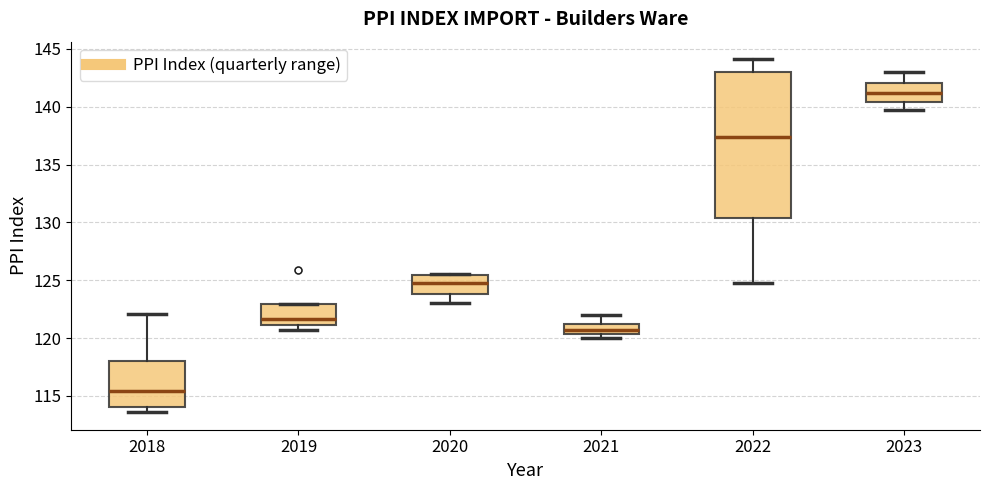

Reading left to right, transcribe this box plot: for each box, give where its median line is, the range the box spans, and where its two whiskers end, as read against the y-axis. The values are not printed on the chart, so give them approximately, as read against the axis.

2018: median 115.5, box 114.0 to 118.0, whiskers 113.5 to 122.0
2019: median 121.5, box 121.0 to 123.0, whiskers 120.5 to 123.0
2020: median 125.0, box 124.0 to 125.5, whiskers 123.0 to 125.5
2021: median 120.5 (inside the box), box 120.5 to 121.0, whiskers 120.0 to 122.0
2022: median 137.5, box 130.5 to 143.0, whiskers 125.0 to 144.0
2023: median 141.0, box 140.5 to 142.0, whiskers 139.5 to 143.0